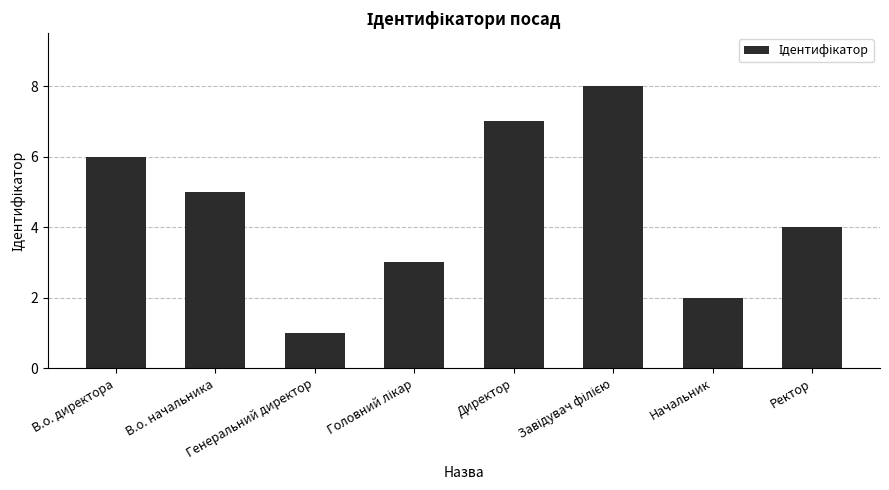

Is it true that the value at Ректор is 4?

True